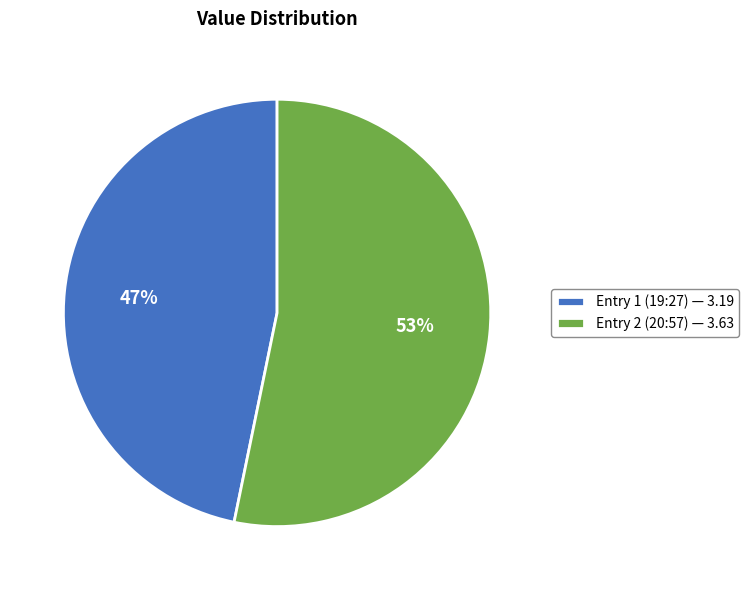

Which has a higher value, Entry 2 (20:57) — 3.63 or Entry 1 (19:27) — 3.19?

Entry 2 (20:57) — 3.63